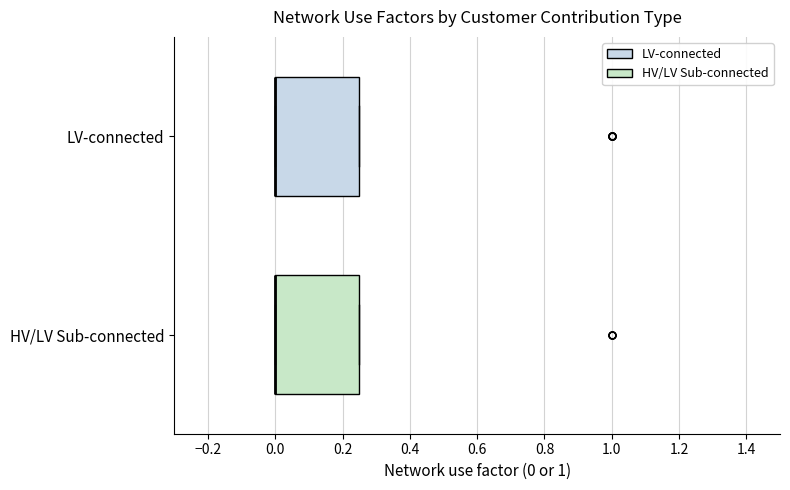

Where is the left edge of the box for HV/LV Sub-connected on the x-axis? The values are not printed on the chart, so give them approximately, as read against the axis.

0.00